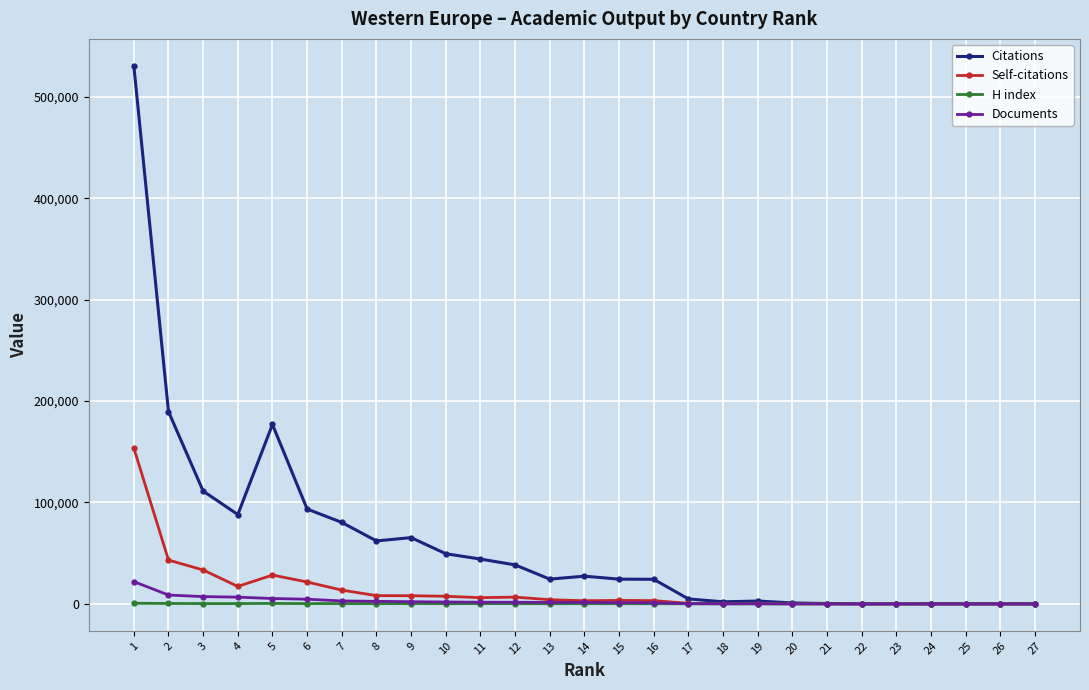

What is the maximum value for H index?

634